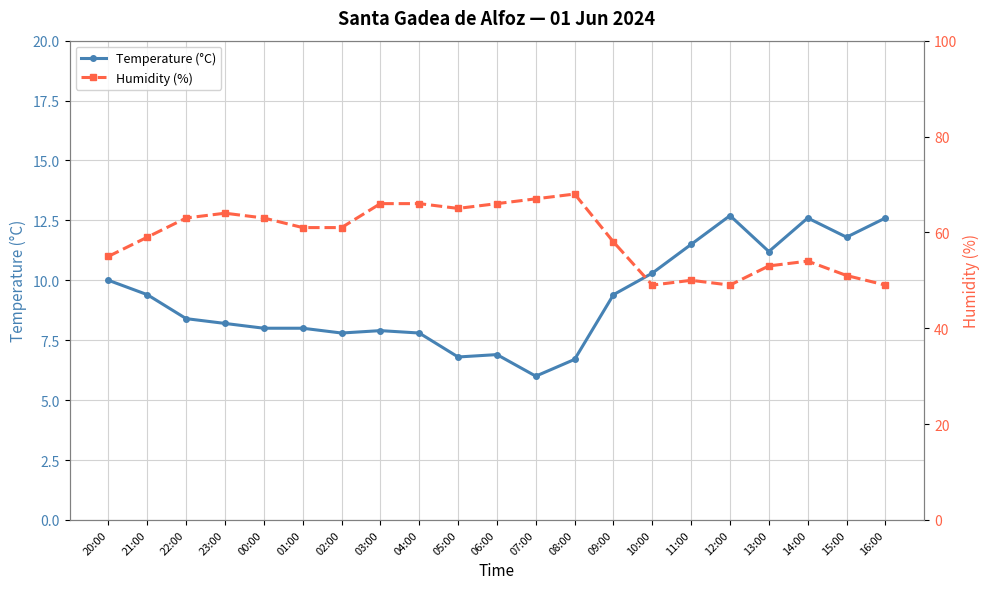

At how many categories does at least one series exceed 29?

21